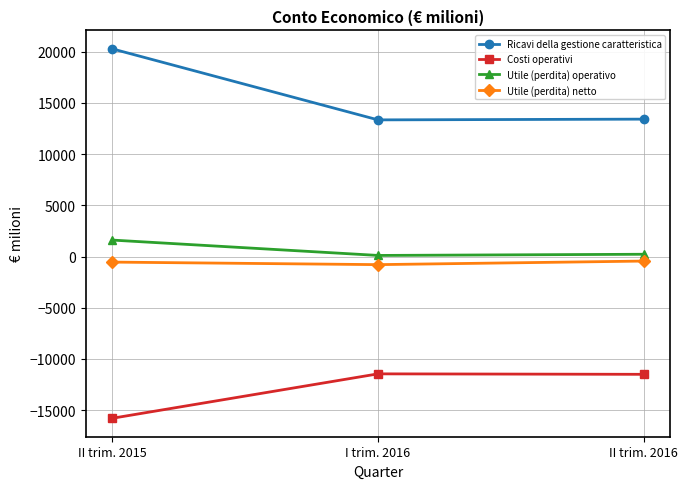

Which series has the largest total across all categories?

Ricavi della gestione caratteristica